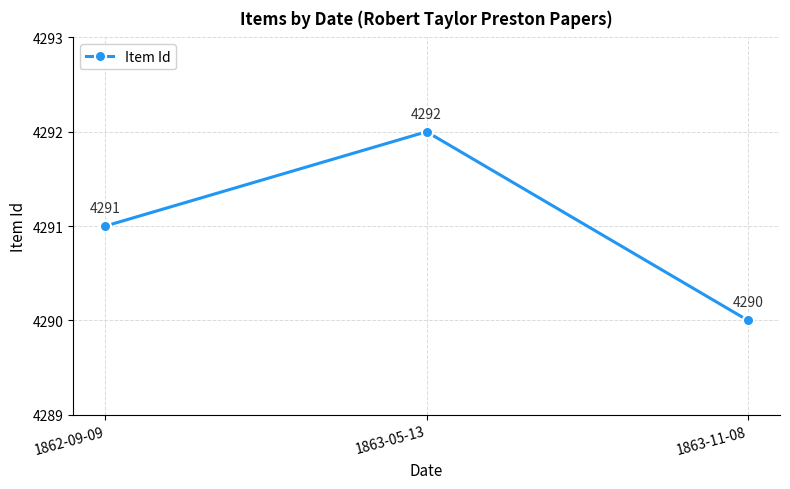

Where is the data nearest to the value 4291?

1862-09-09